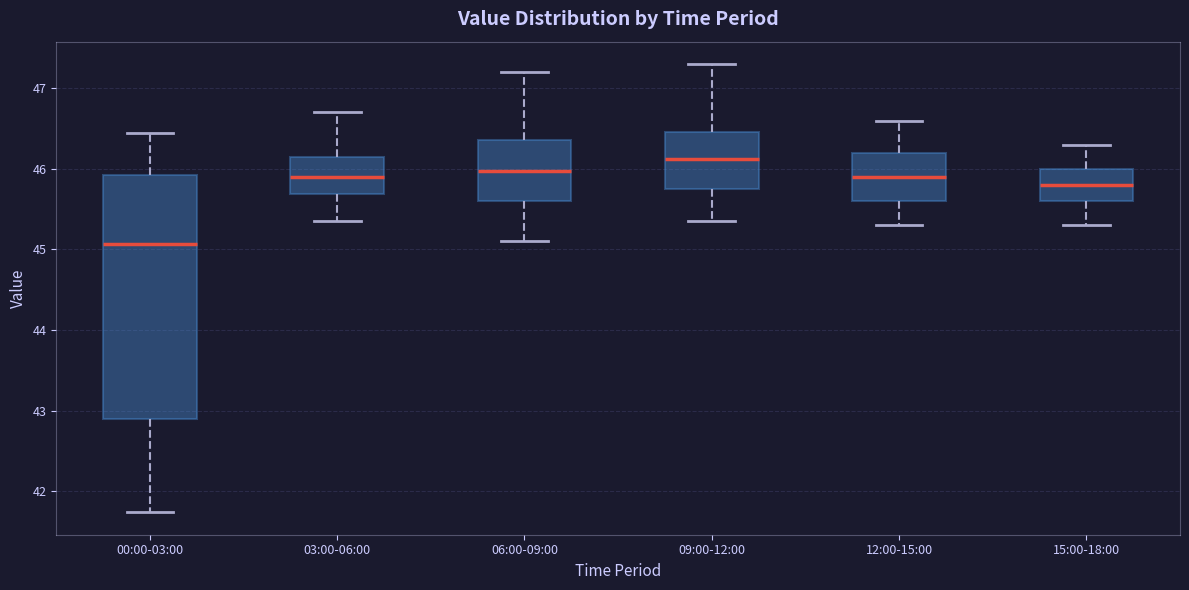

Which box has the highest median line?

09:00-12:00